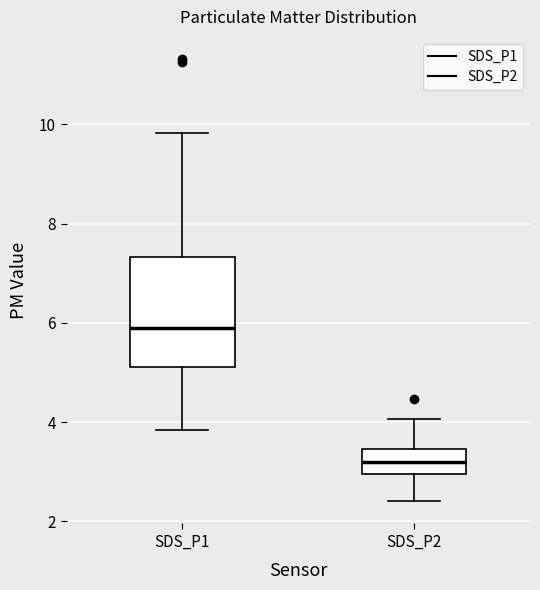

Where does the median line of the box for SDS_P1 sit on the y-axis? The values are not printed on the chart, so give them approximately, as read against the axis.

5.8